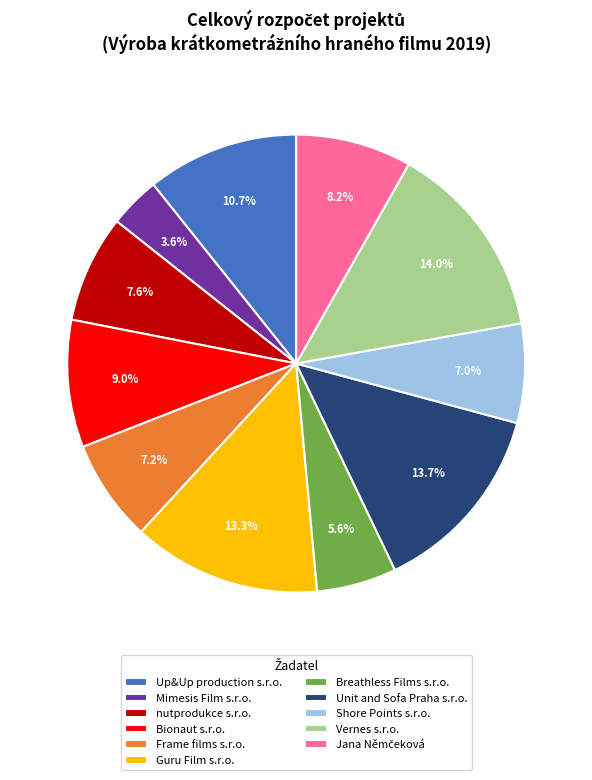

To the nearest percent, what portion does Bionaut s.r.o. represent?

9%